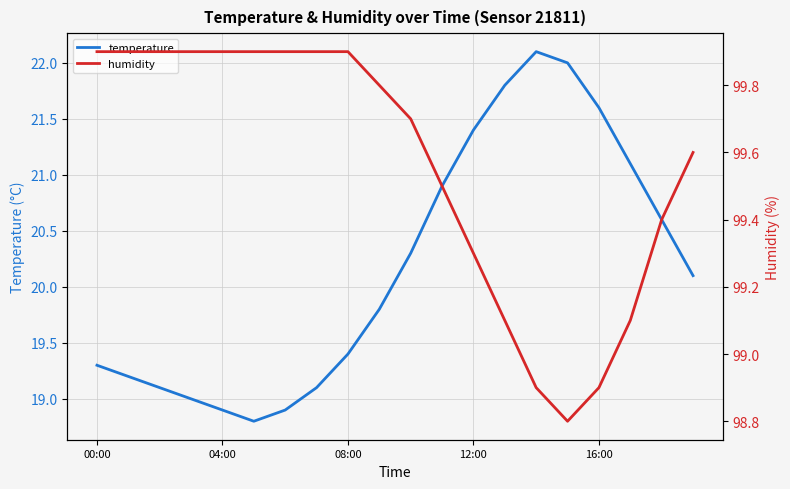

What is the difference between the maximum and minimum values in the humidity series?

1.1